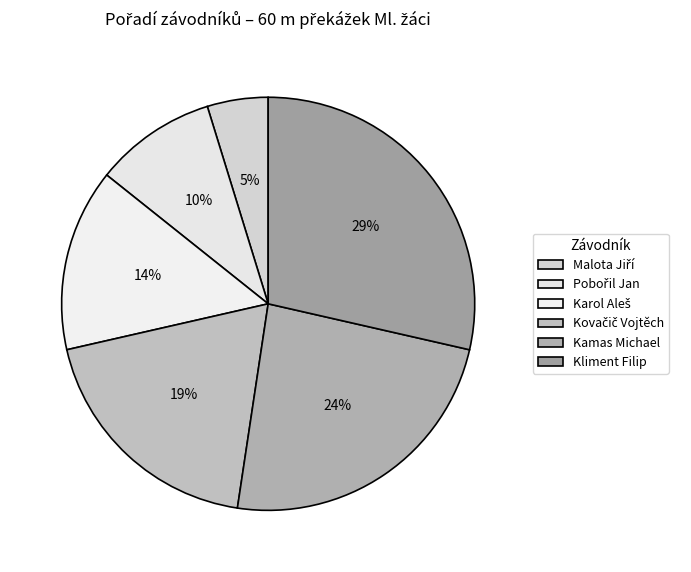

Which slice is the smallest?

Malota Jiří